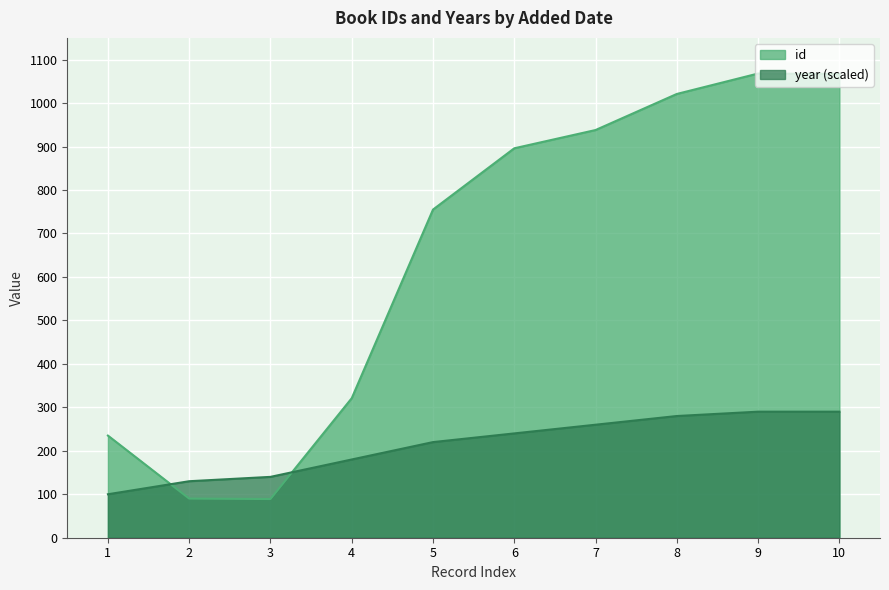

What is the maximum value for id?

1068